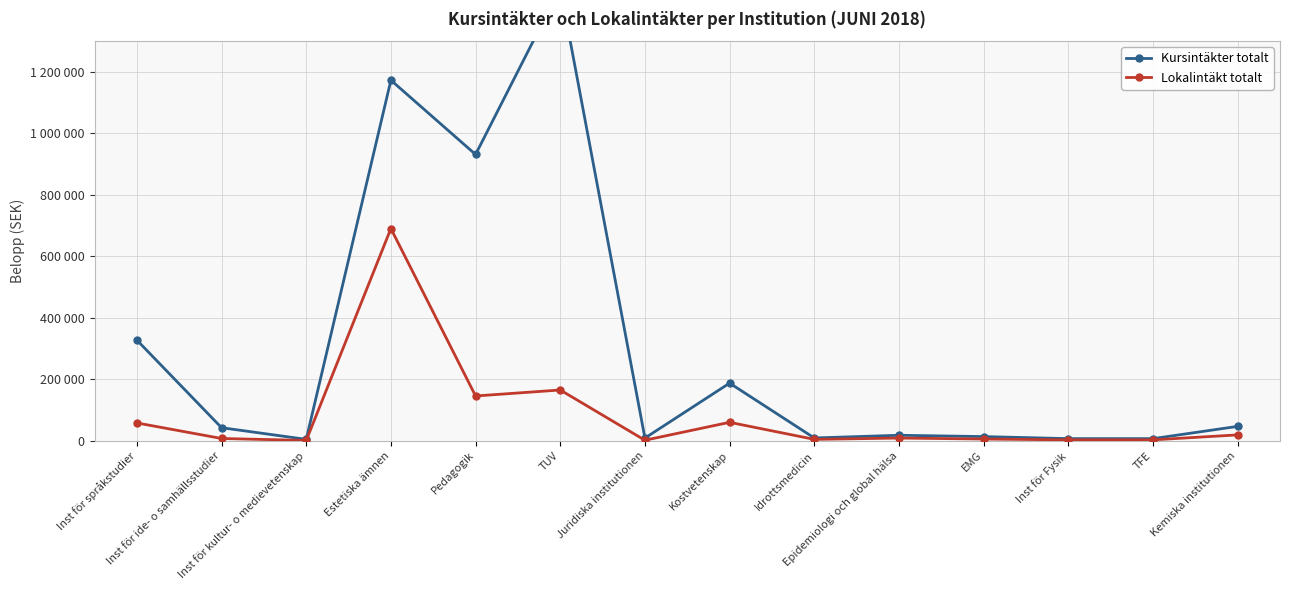

How many data points in Lokalintäkt totalt are less than 8525?

7